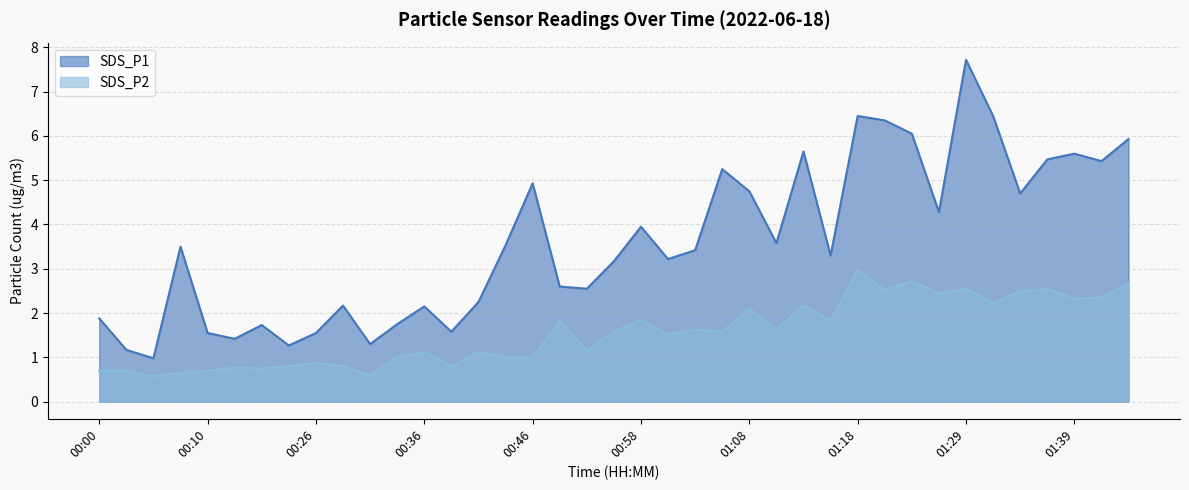

In SDS_P1, how many points are higher than both neighbors (excluding endpoints)?

11